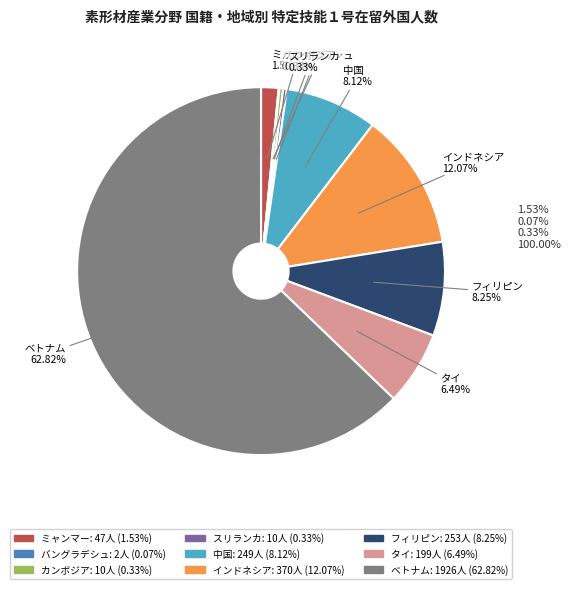

Which slice is the largest?

ベトナム